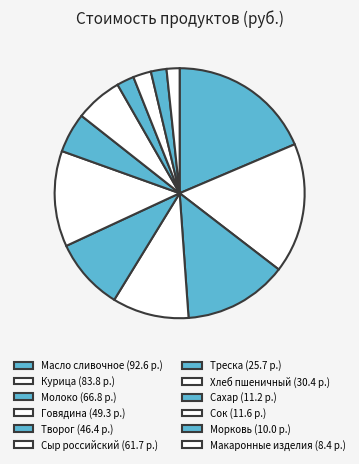

What is the total percentage of Сыр российский and Сахар?

14.6%